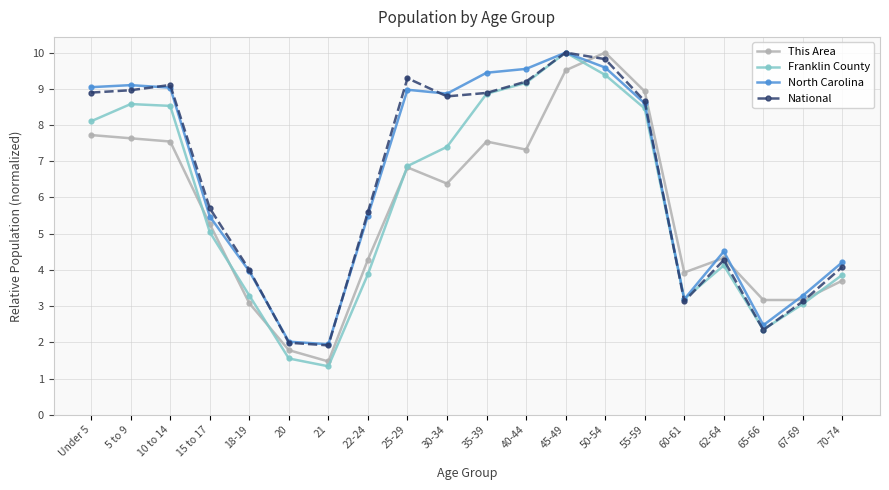

What is the label of the 11th point from the left?

35-39